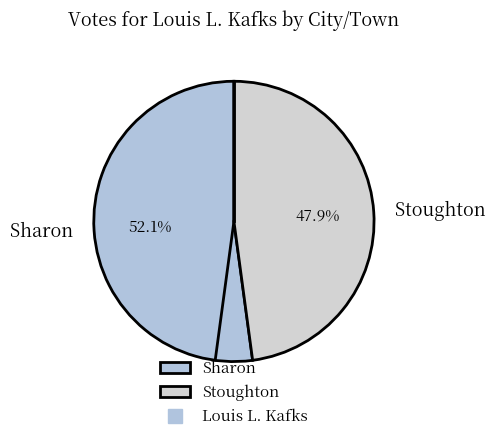

Which slice is the smallest?

Stoughton